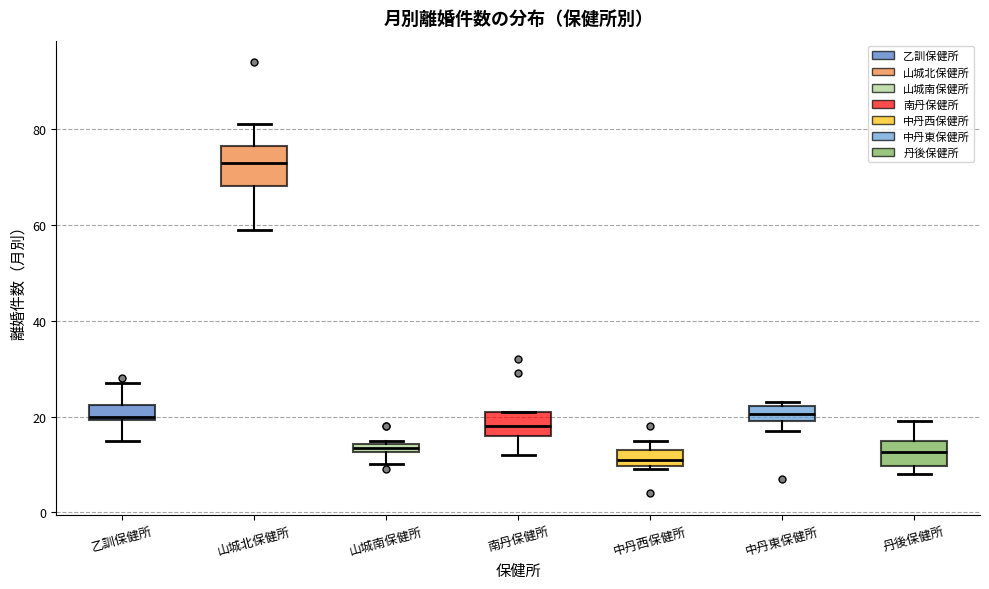

Which box's median line is the highest?

山城北保健所